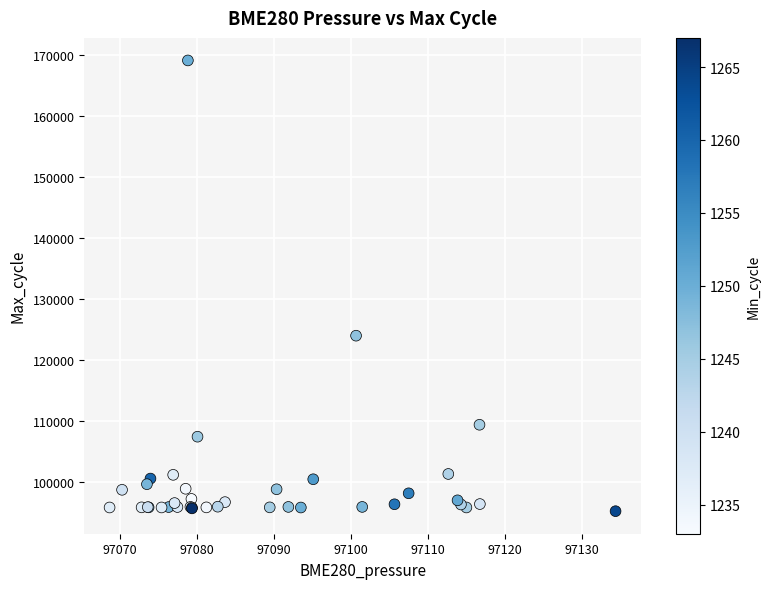

What Y value in the scatter plot is closest to 132180?

124003